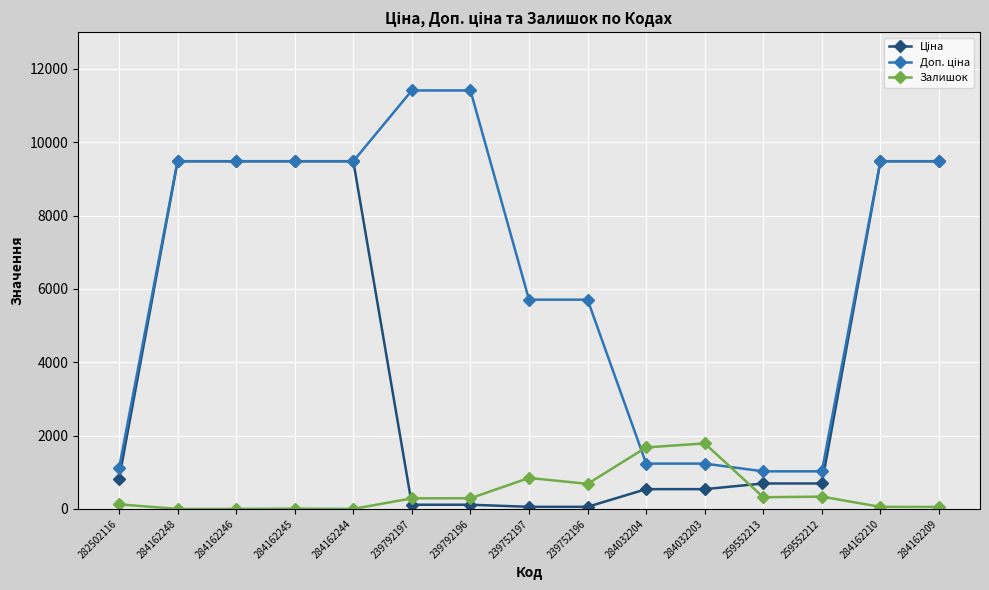

What is the value of the Залишок point at the 11th from the left?

1786.0